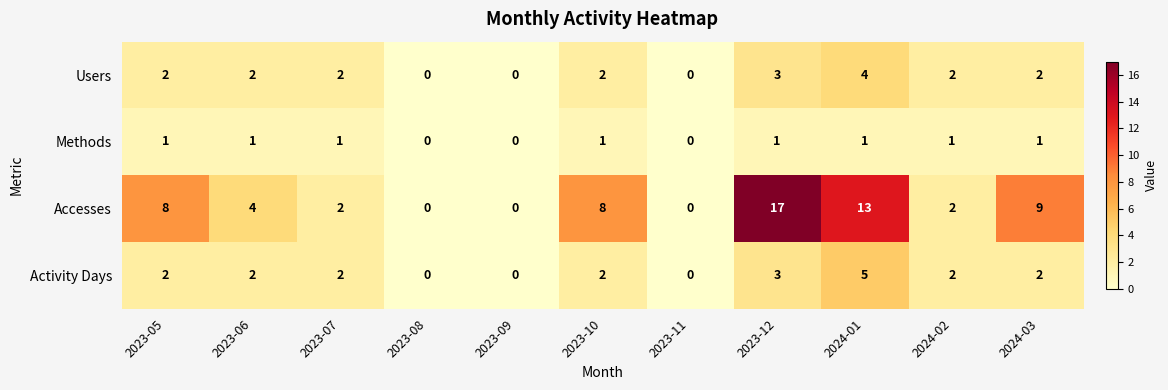

List the series in order of their peak value, highest first.

Accesses, Activity Days, Users, Methods